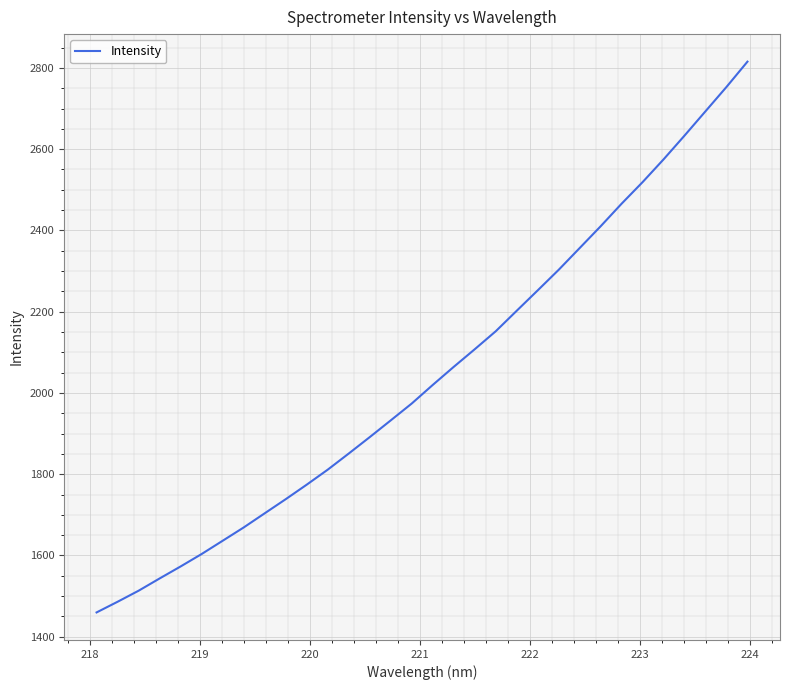

What is the maximum value shown in the chart?

2815.4